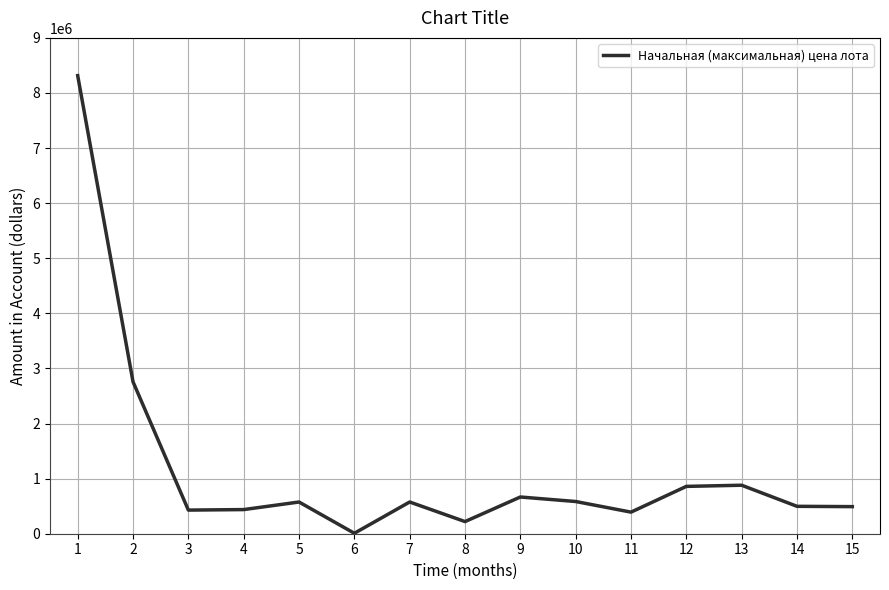

What is the ratio of the value at 15 to the value at 13?

0.6